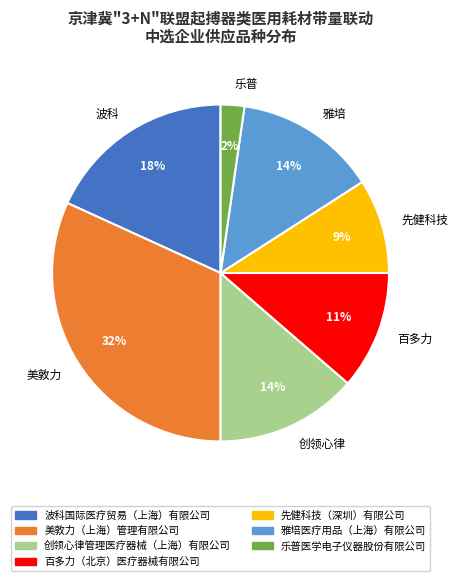

Approximately how many times larger is the value at 波科 compared to 百多力?

1.6